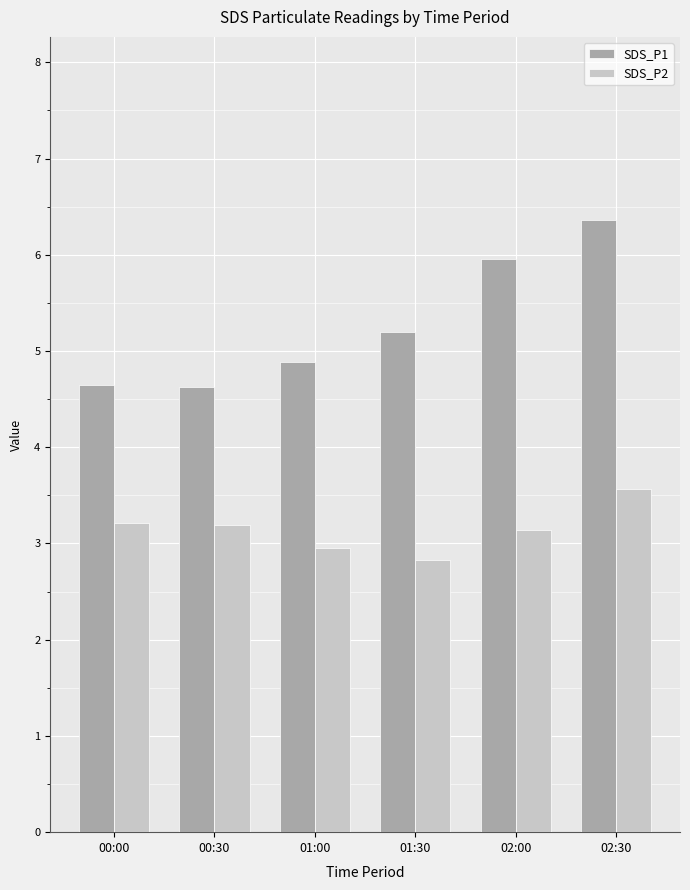

Is the value of SDS_P1 at 02:00 greater than the value of SDS_P2 at 02:00?

Yes